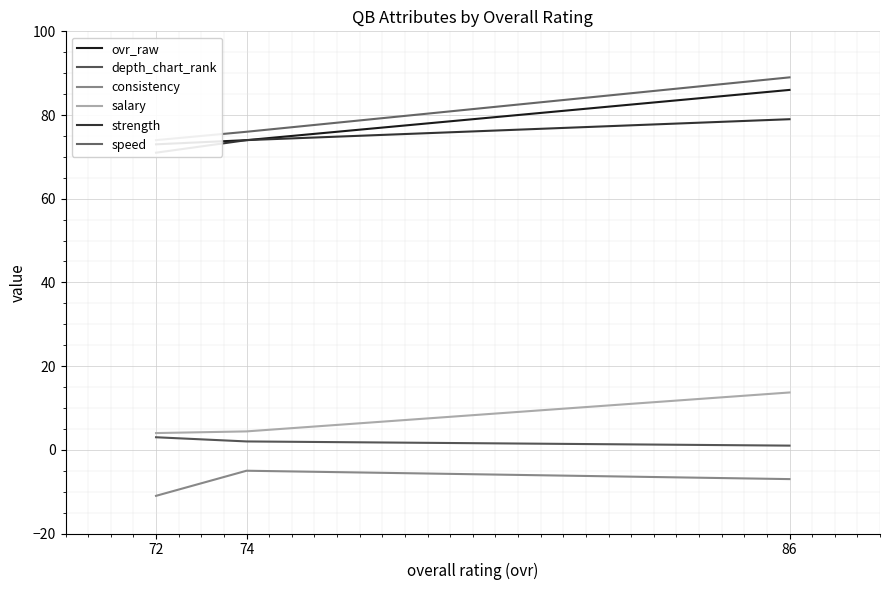

What are all the series names shown in the legend?

ovr_raw, depth_chart_rank, consistency, salary, strength, speed